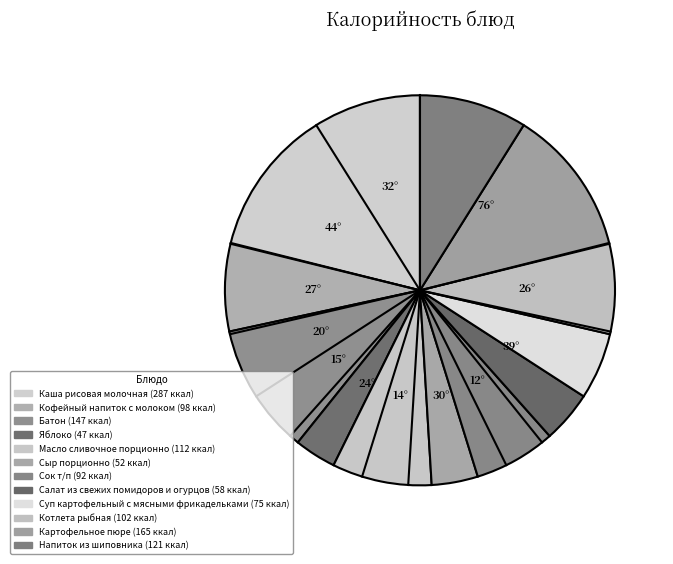

Approximately how many times larger is the value at Каша рисовая молочная compared to Суп картофельный с мясными фрикадельками?

3.8